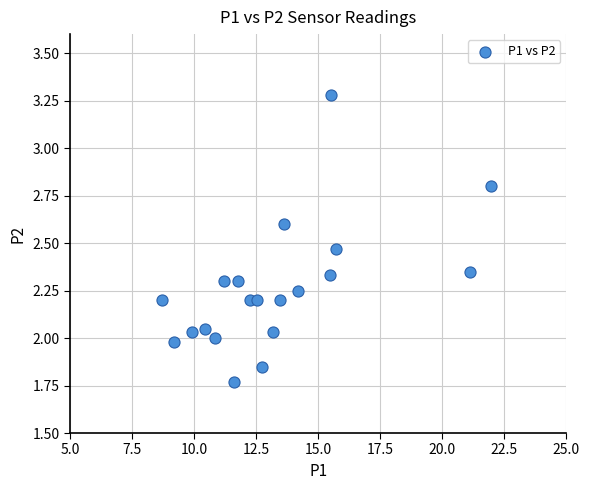

What is the range of Y values (max minus min)?

1.5